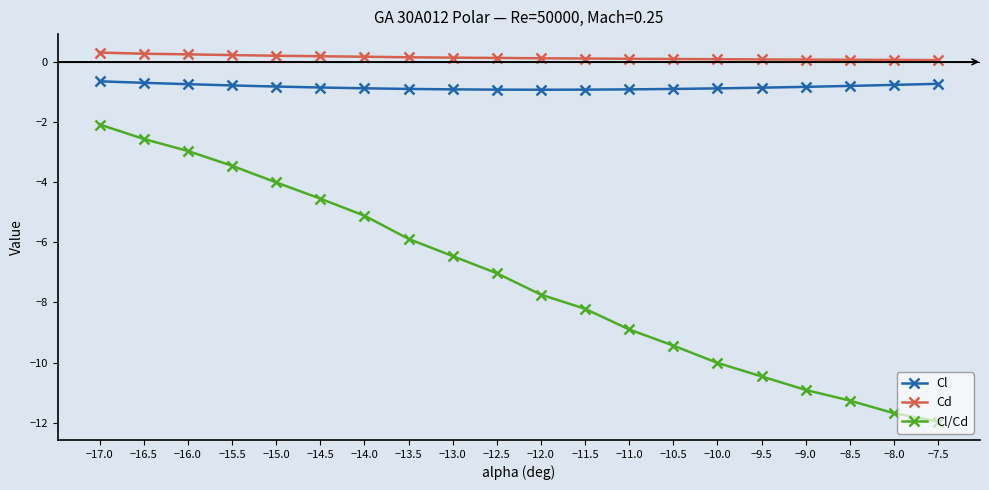

The value of Cl at −12.5 is -0.9. True or false?

True